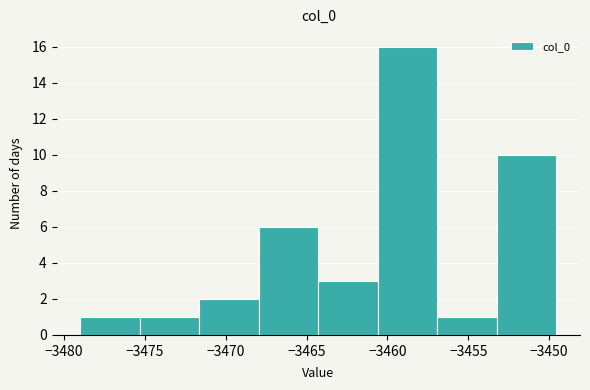

Over which range of the x-axis is the bar tallest?

-3460.5 to -3457.0